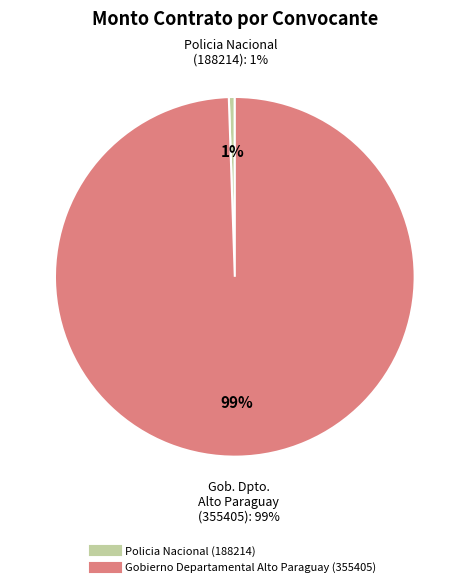

Is Gobierno Departamental Alto Paraguay (355405) the majority of the pie?

Yes